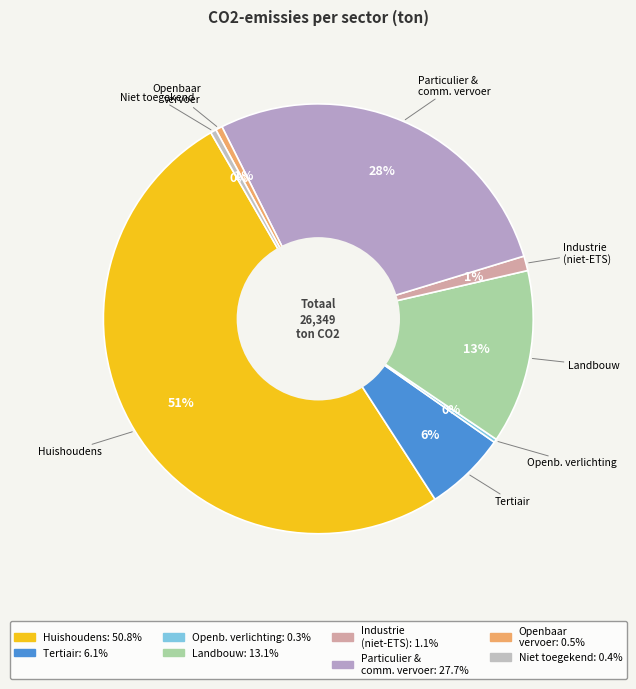

Which slice represents more than half of the pie?

huishoudens